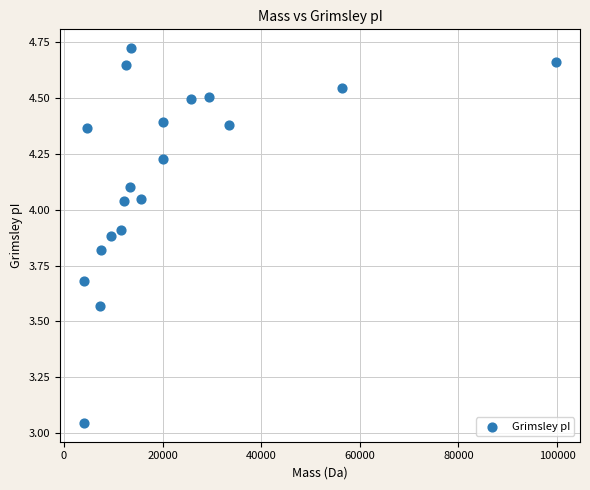

What is the range of Y values (max minus min)?

1.7